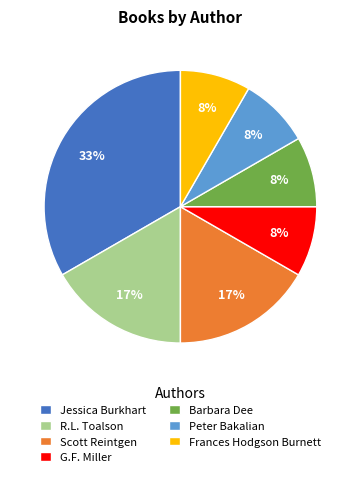

Is the sum of R.L. Toalson and Peter Bakalian greater than half?

No